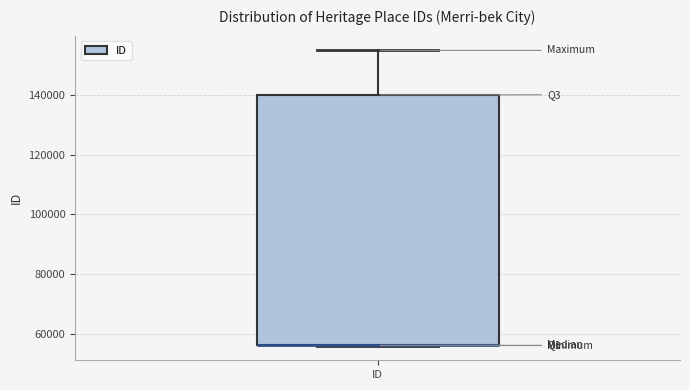

Transcribe this box plot: give where the median line is, the range the box spans, and where the two whiskers end, as read against the y-axis. The values are not printed on the chart, so give them approximately, as read against the axis.

median 56000 (drawn on the box's lower edge), box 56000 to 140000, whiskers 56000 to 154000